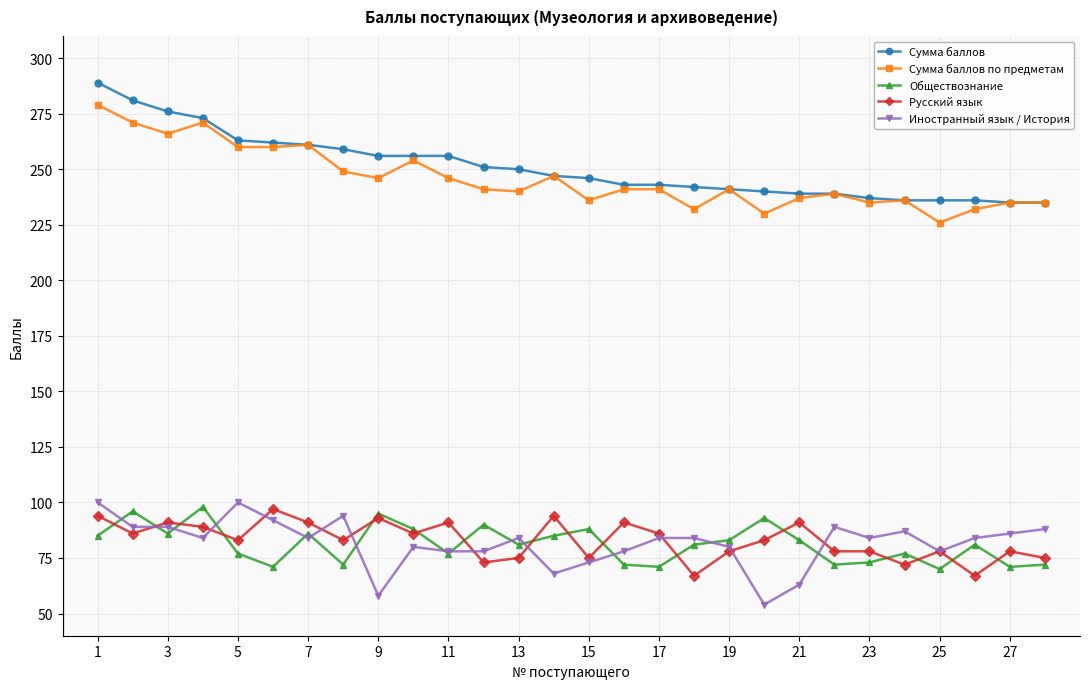

What is the maximum value for Иностранный язык / История?

100